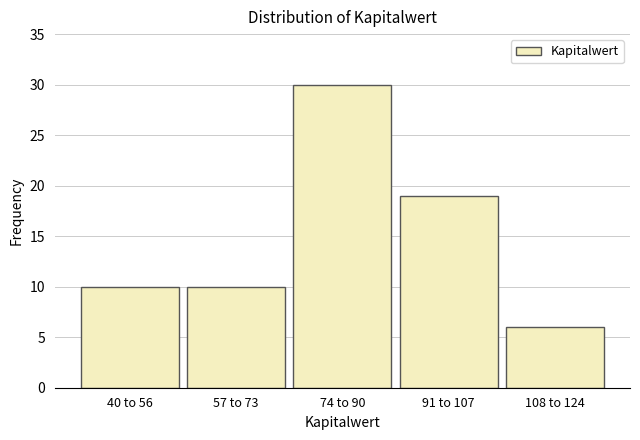

Reading left to right, list all the values displayed in this chart.

40 to 56=10	57 to 73=10	74 to 90=30	91 to 107=19	108 to 124=6